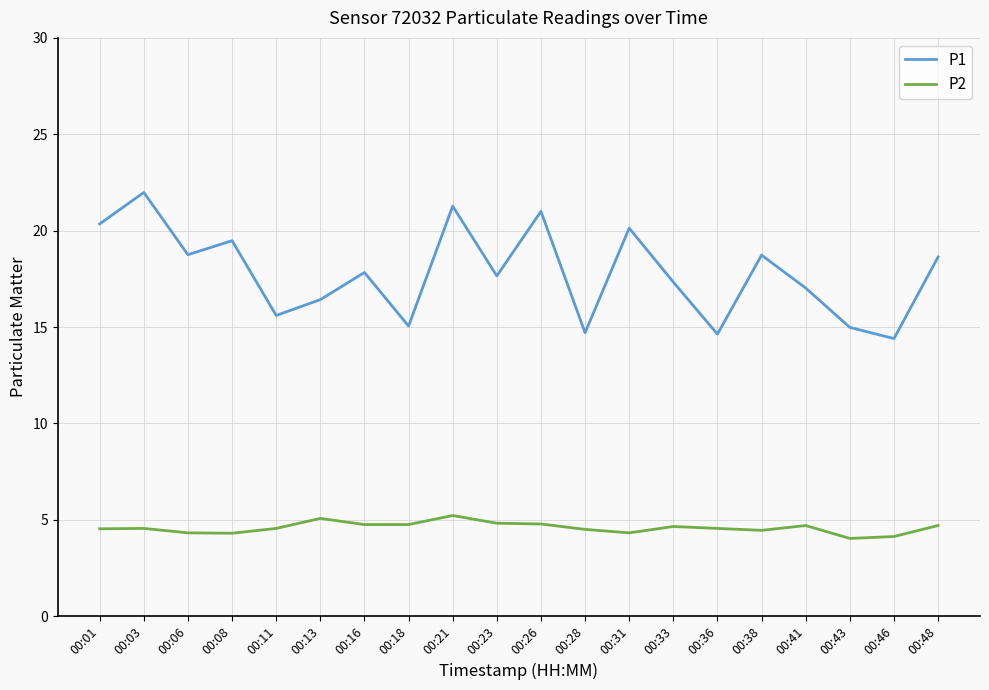

Which series has the largest total across all categories?

P1